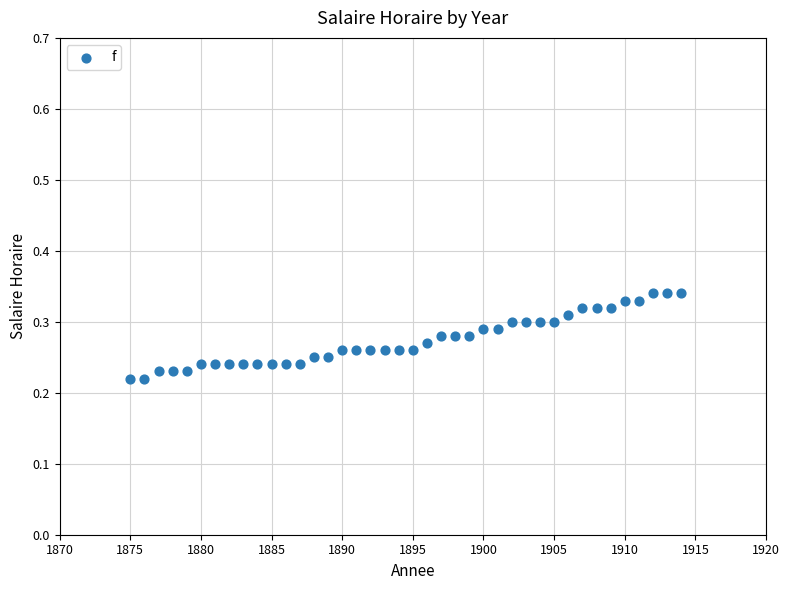

What is the range of X values (max minus min)?

39.0